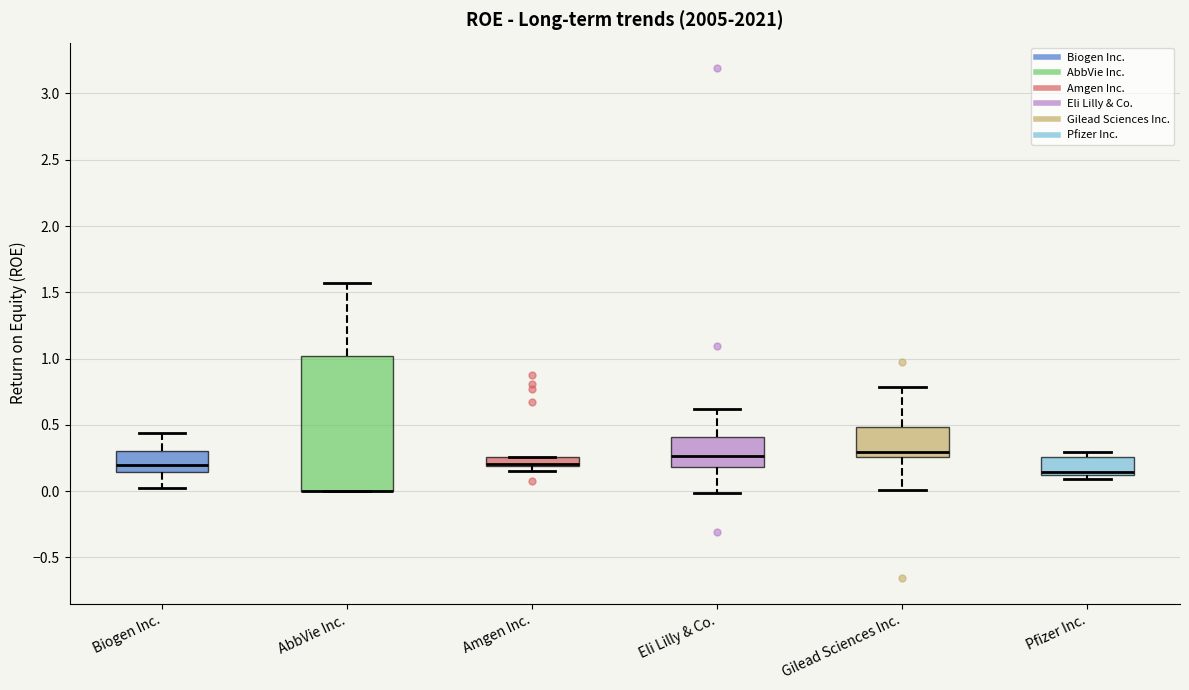

Where is the upper edge of the box for Biogen Inc. on the y-axis? The values are not printed on the chart, so give them approximately, as read against the axis.

0.30